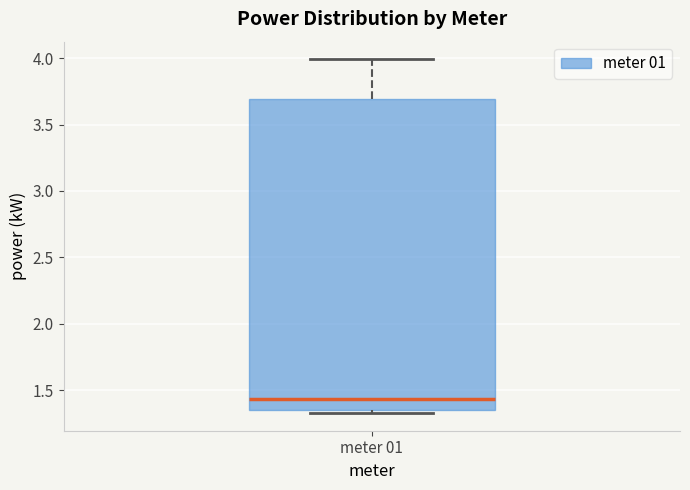

Read this box plot against the y-axis: the position of the median line, the range covered by the box, and the ends of both whiskers. The values are not printed on the chart, so give them approximately, as read against the axis.

median 1.45, box 1.35 to 3.70, whiskers 1.35 (just below the box's lower edge) to 4.00